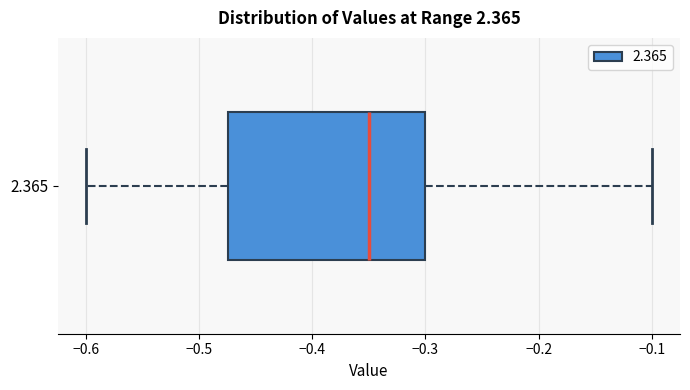

Where does the left whisker of the box at y = 2.365 end on the x-axis? The values are not printed on the chart, so give them approximately, as read against the axis.

-0.60